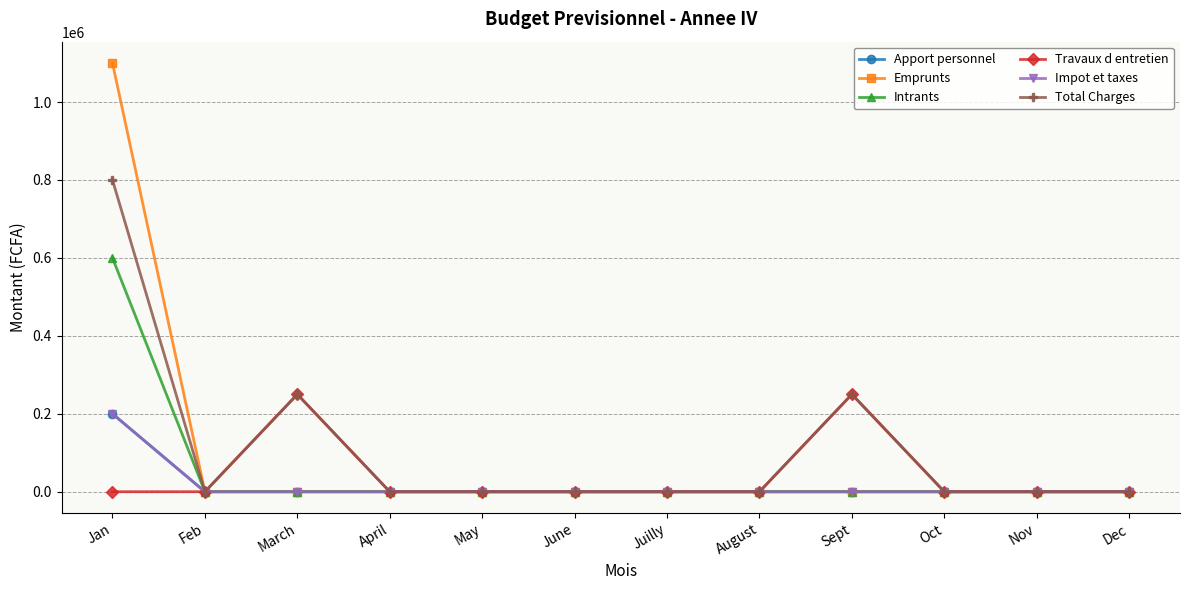

What is the maximum value for Impot et taxes?

200000